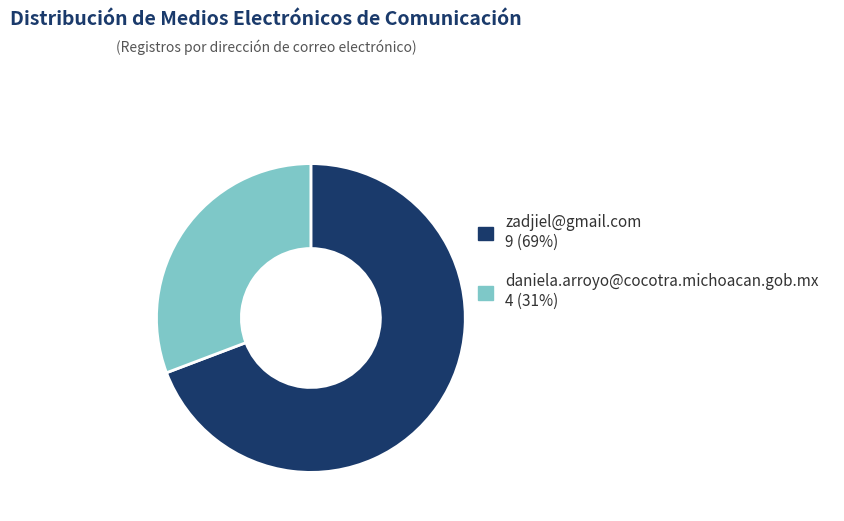

Is it true that zadjiel@gmail.com 9 (69%) is 57% of the pie?

False